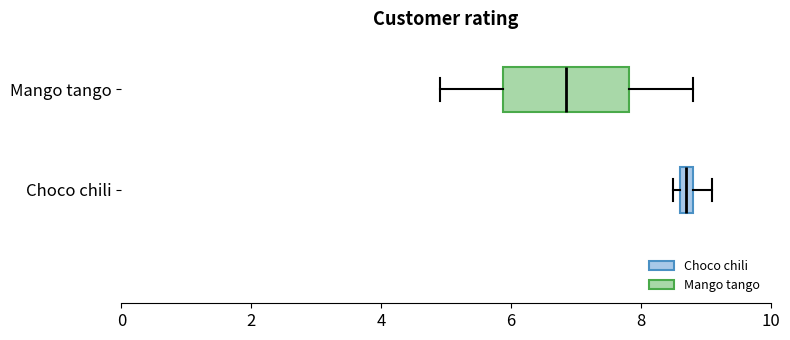

Where is the left edge of the box for Choco chili on the x-axis? The values are not printed on the chart, so give them approximately, as read against the axis.

8.6